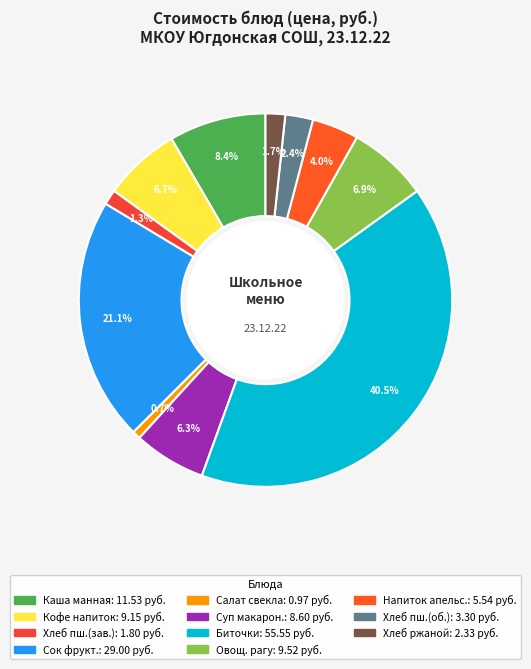

Which slice is the smallest?

Салат из свеклы